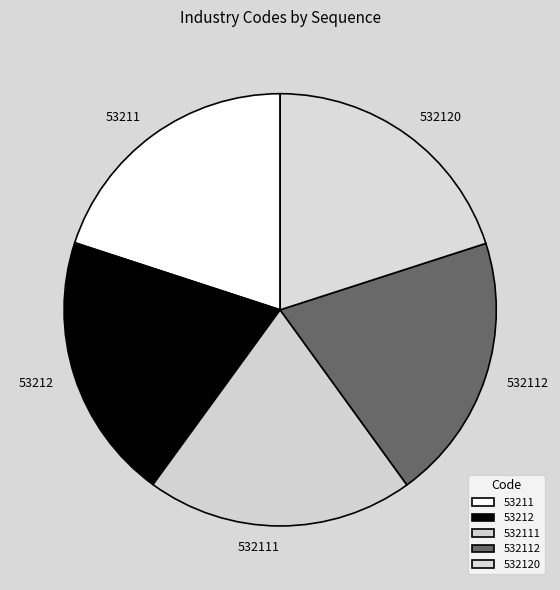

True or false: 53212 accounts for 12% of the total.

False